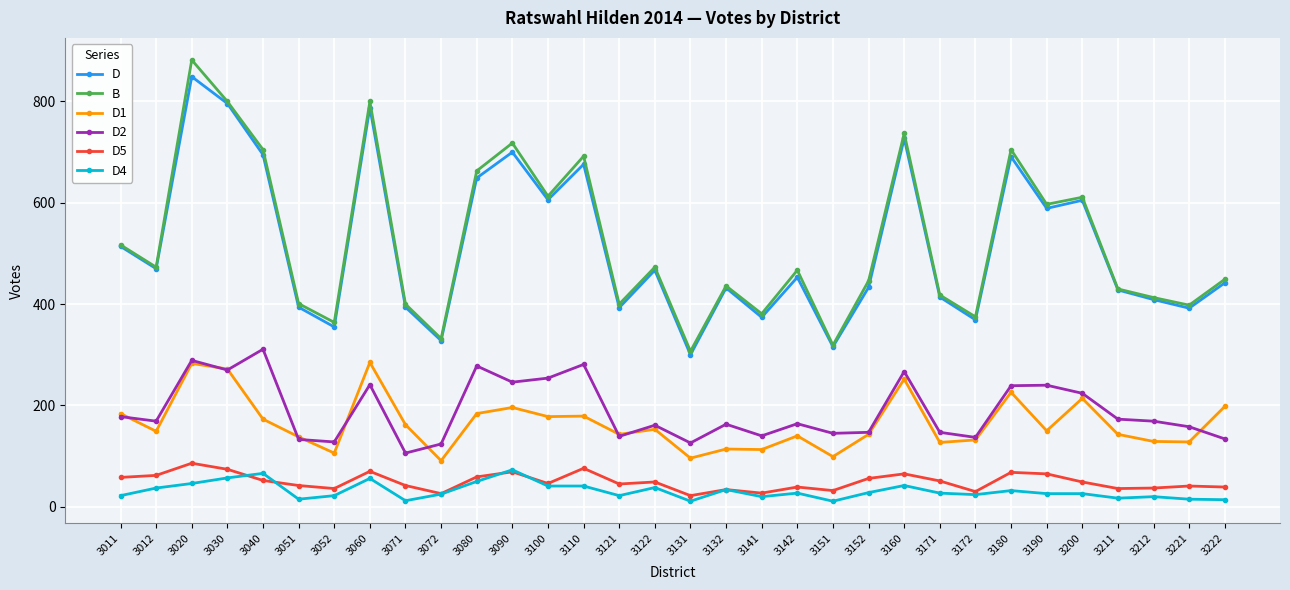

Which series has the widest spread of values?

B